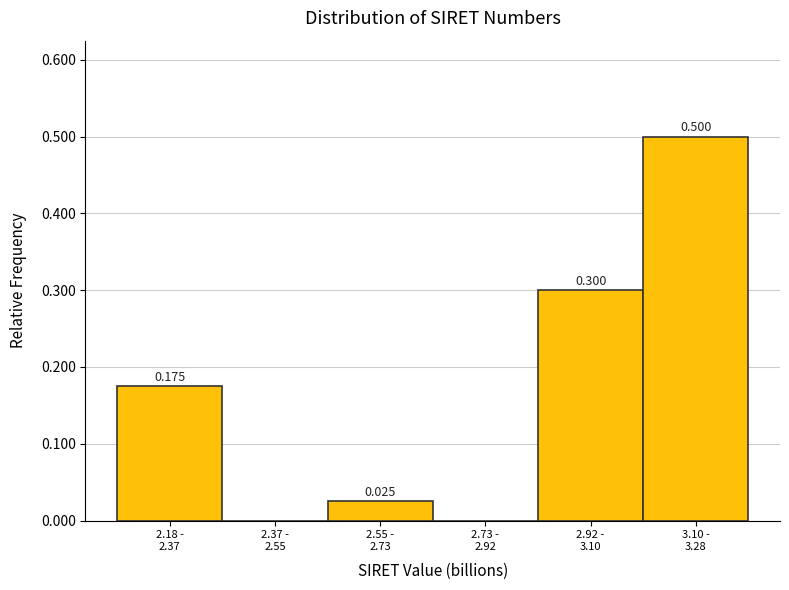

How many data points does each series have?

6